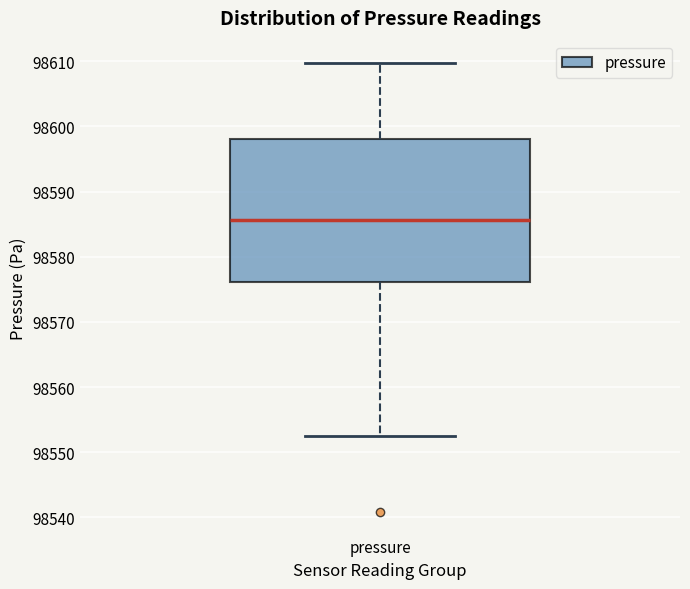

Where does the lower whisker of the box for pressure end on the y-axis? The values are not printed on the chart, so give them approximately, as read against the axis.

98553